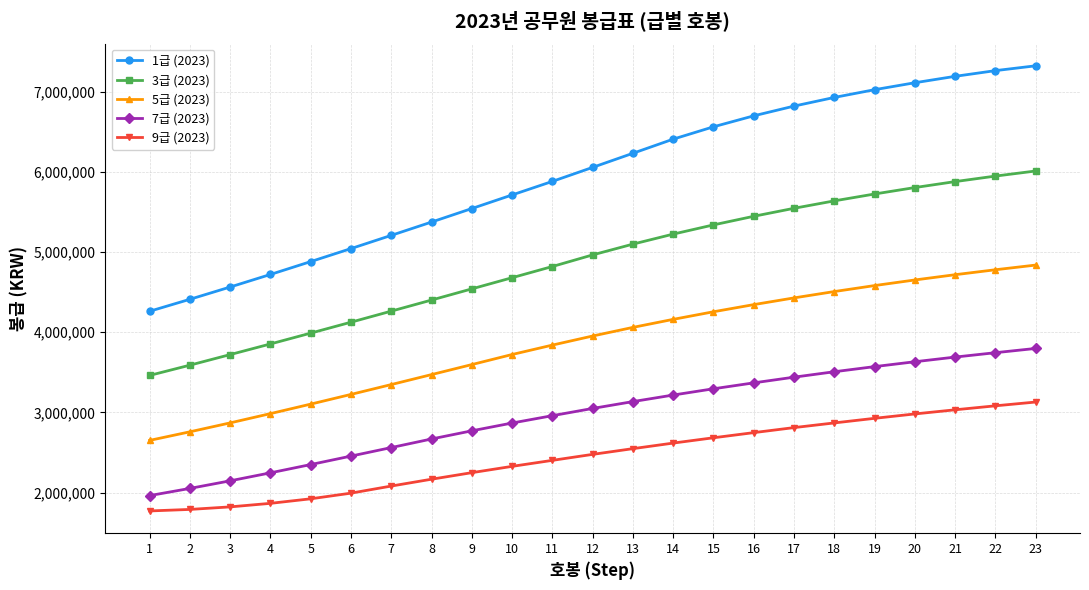

Is it true that 5급 (2023) equals 4255000 at 15?

True